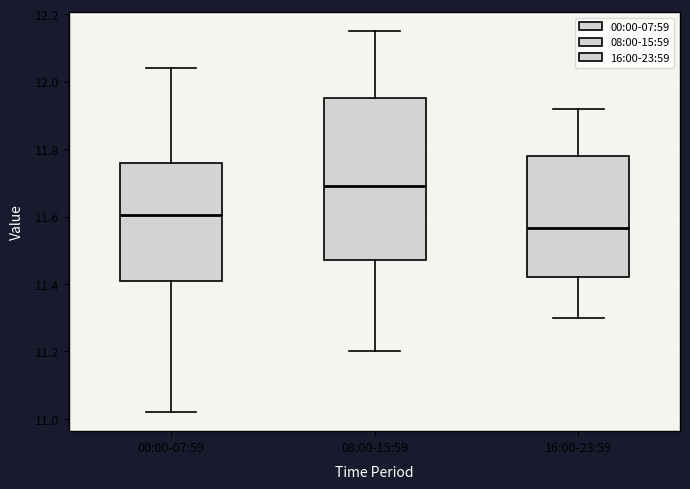

Where does the upper whisker of the box for 16:00-23:59 end on the y-axis? The values are not printed on the chart, so give them approximately, as read against the axis.

11.92